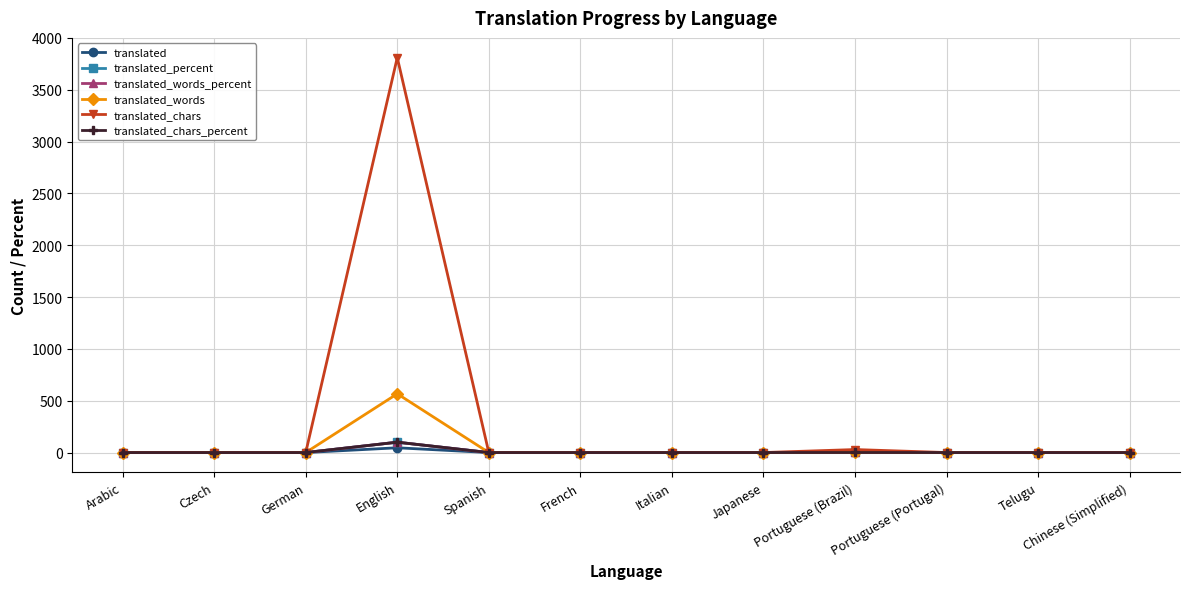

Which series has the largest range (max minus min)?

translated_chars